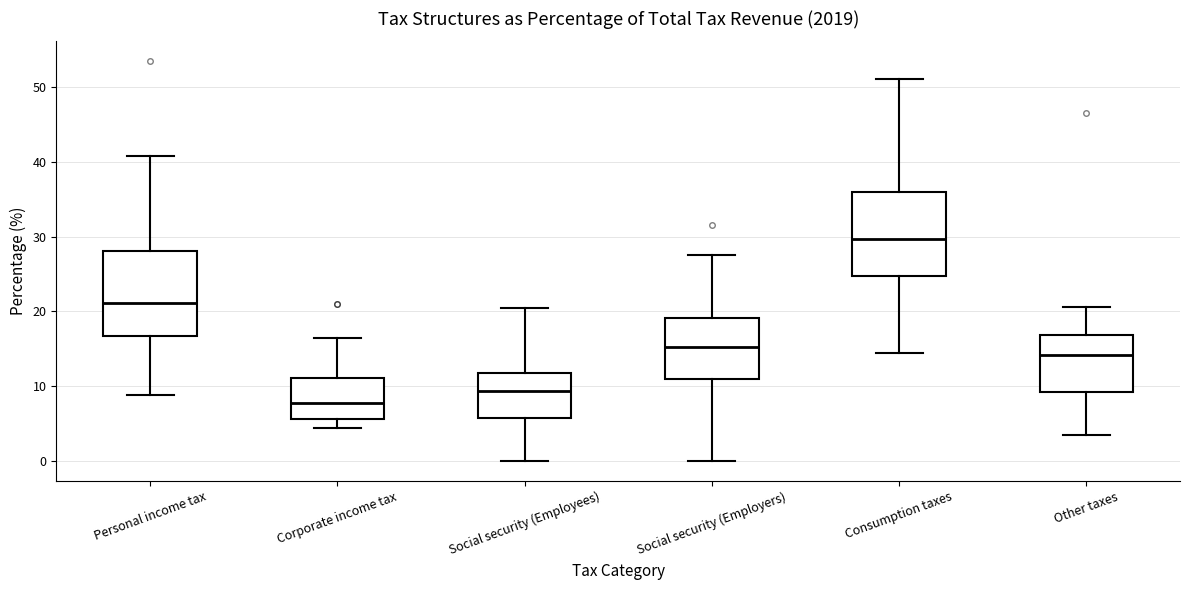

Reading left to right, read every box against the y-axis: the position of its median line, the range the box covers, and the ends of its whiskers. The values are not printed on the chart, so give them approximately, as read against the axis.

Personal income tax: median 21, box 17 to 28, whiskers 9 to 41
Corporate income tax: median 8, box 6 to 11, whiskers 4 to 16
Social security (Employees): median 9, box 6 to 12, whiskers 0 to 20
Social security (Employers): median 15, box 11 to 19, whiskers 0 to 28
Consumption taxes: median 30, box 25 to 36, whiskers 14 to 51
Other taxes: median 14, box 9 to 17, whiskers 4 to 21